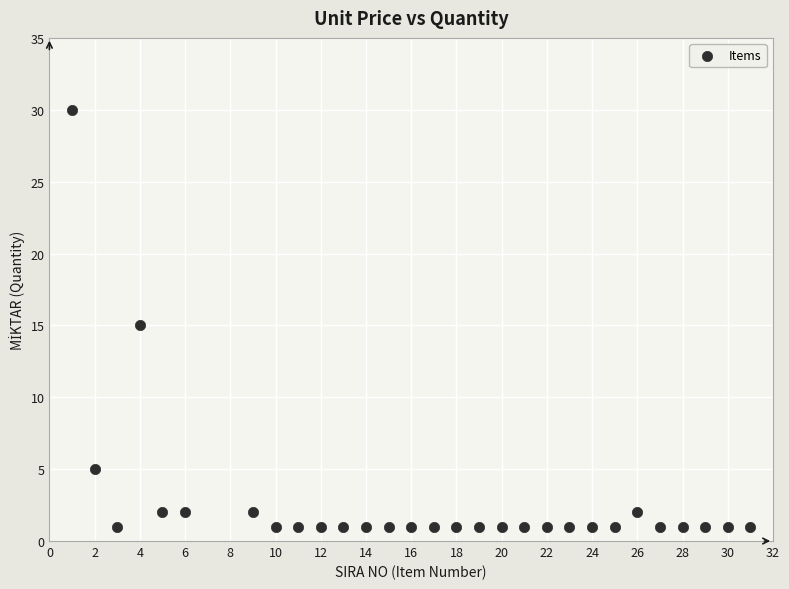

What is the range of X values (max minus min)?

30